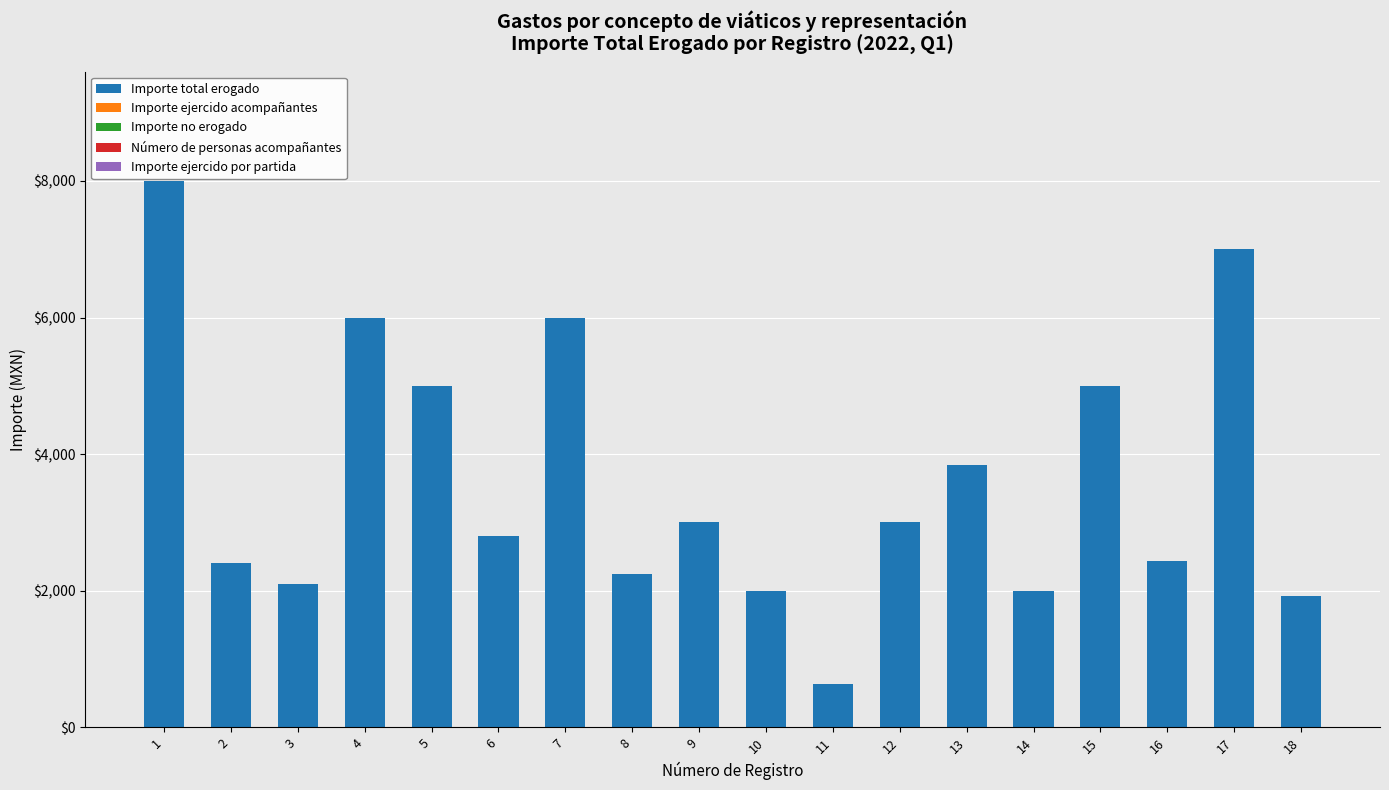

What is the change in value from 3 to 12?

+900